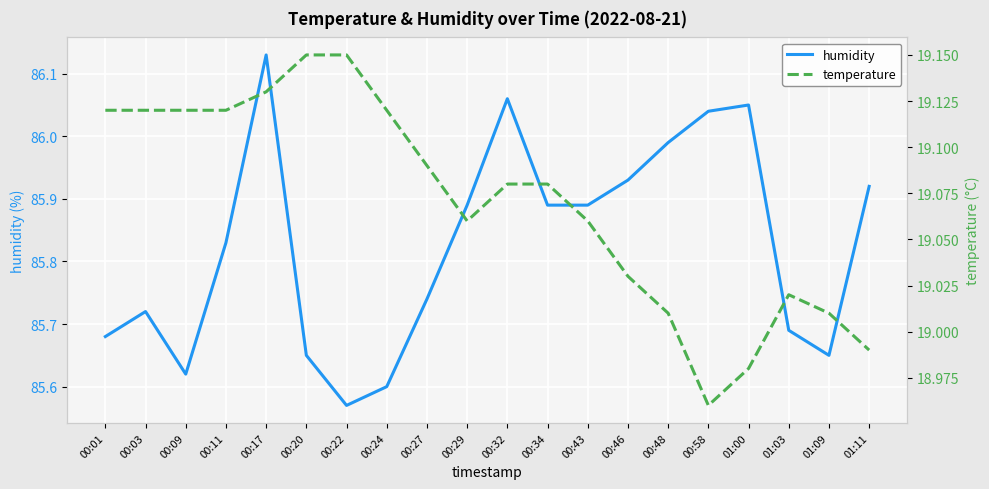

What is the total value across all series at 00:01?

104.8